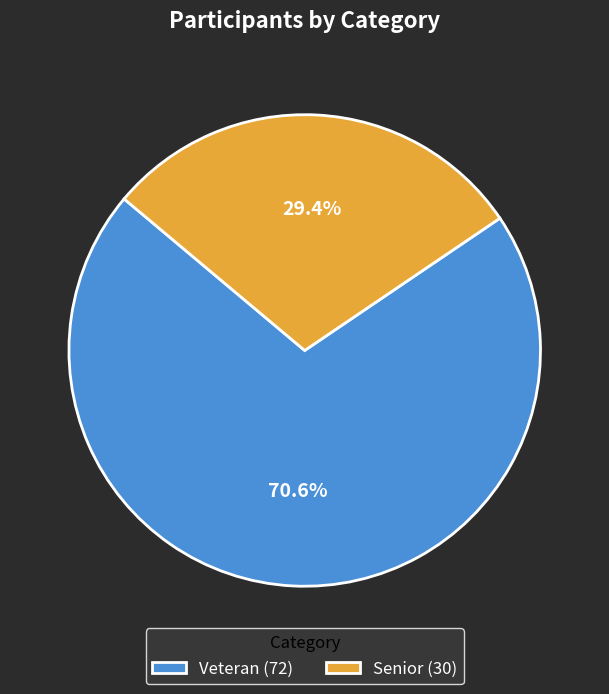

How many segments does this pie chart have?

2